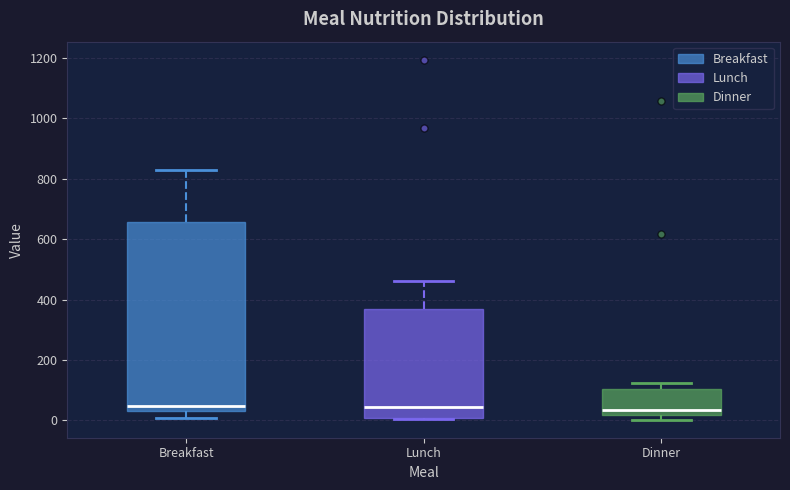

Which box is the tallest, from its lower edge to its upper edge?

Breakfast